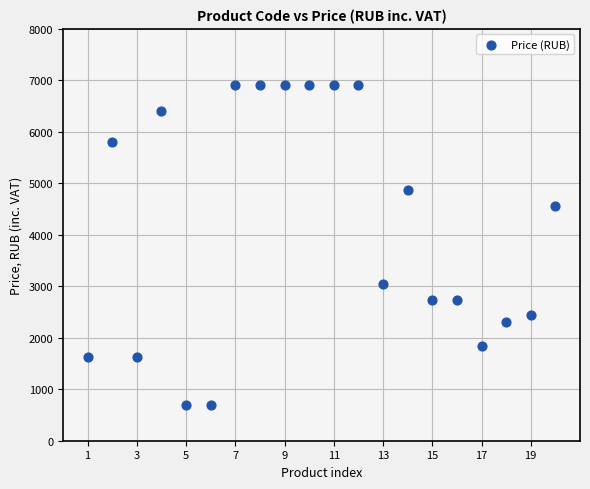

What is the range of Y values (max minus min)?

6200